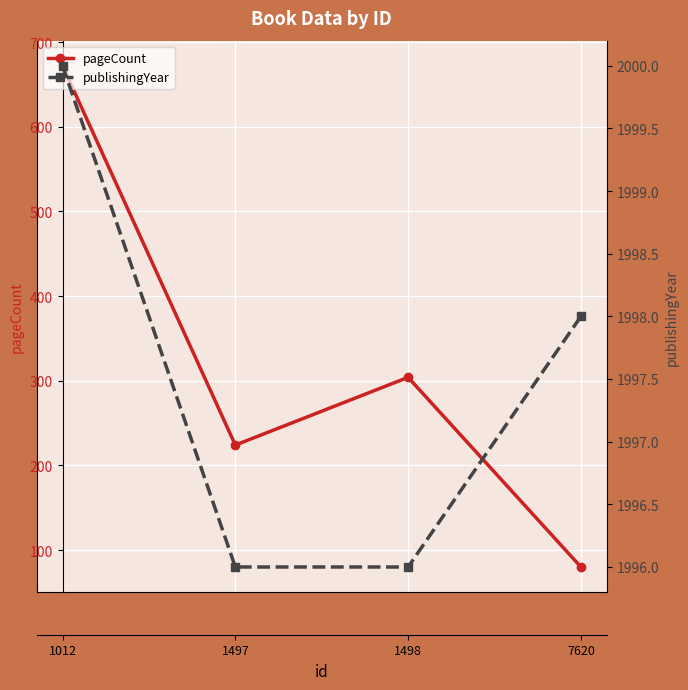

Which category has the lowest value across all series?

7620